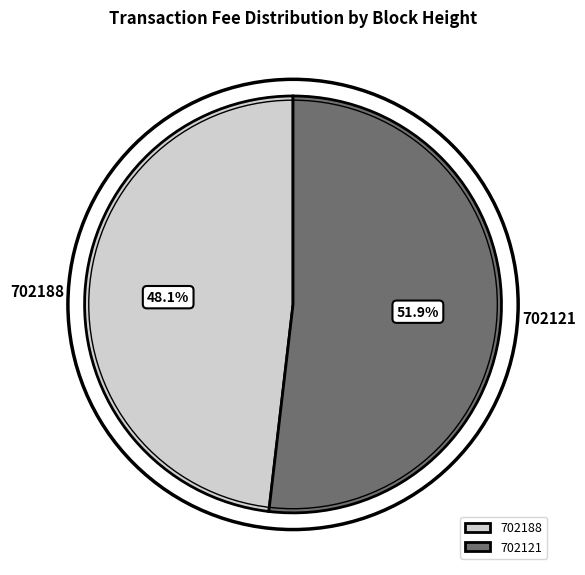

To the nearest percent, what is the difference between the largest and smallest slice percentages?

4%